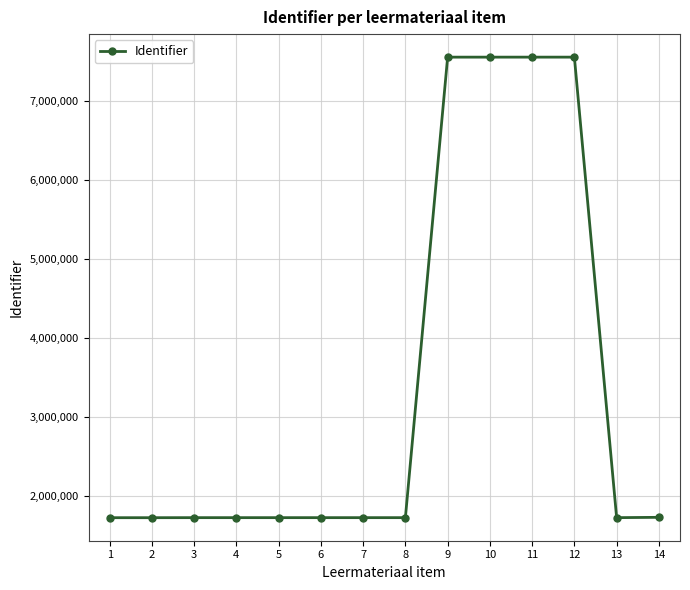

What is the value of the 11th point from the left?

7554104